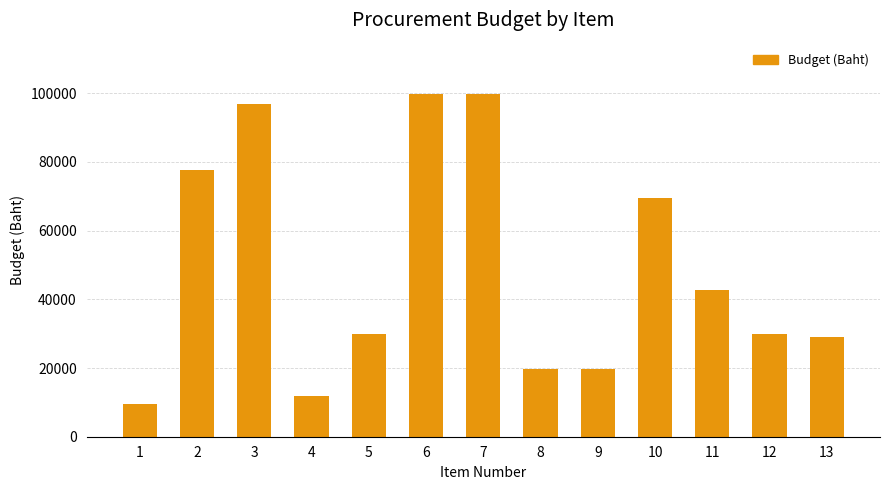

The value at 4 is 17011. True or false?

False